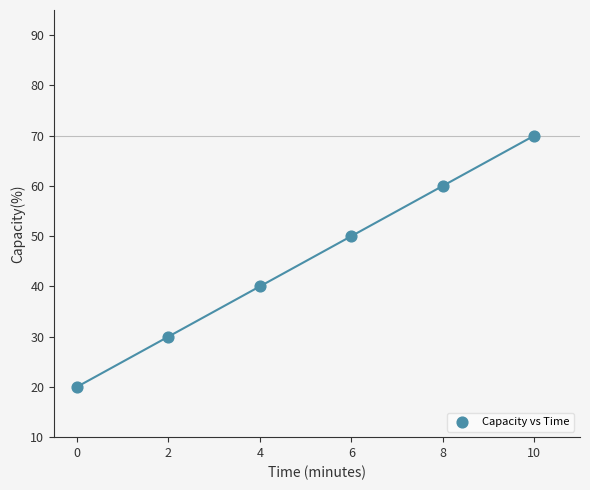

What is the average X value?

5